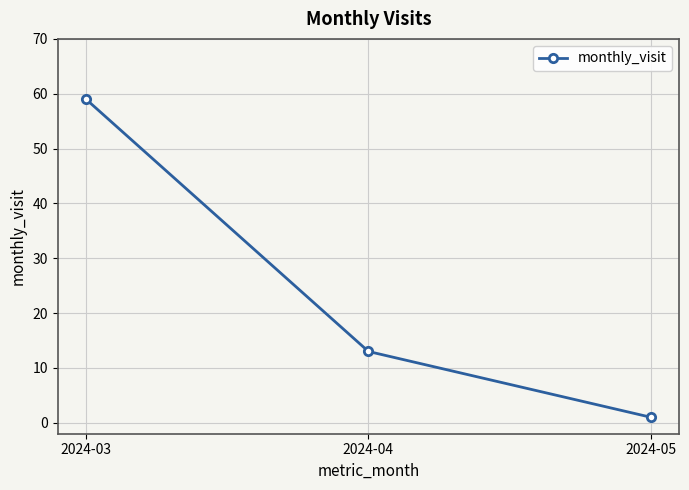

What is the change in value from 2024-03 to 2024-05?

-58